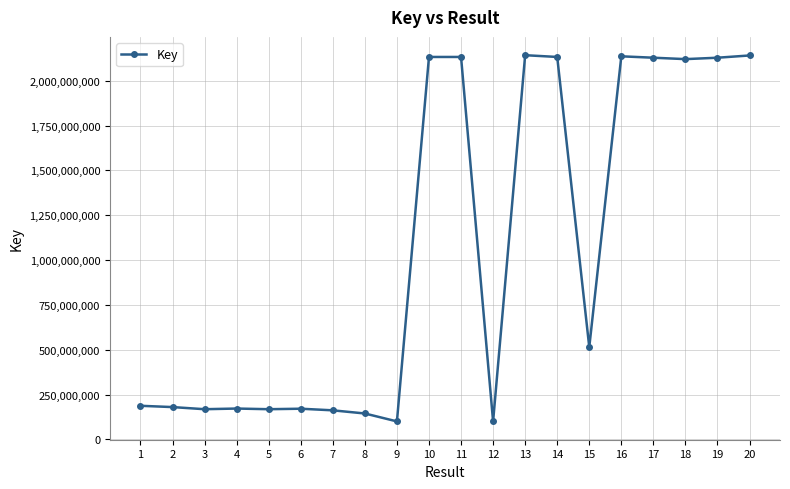

Approximately how many times larger is the value at 7 compared to 3?

1.0